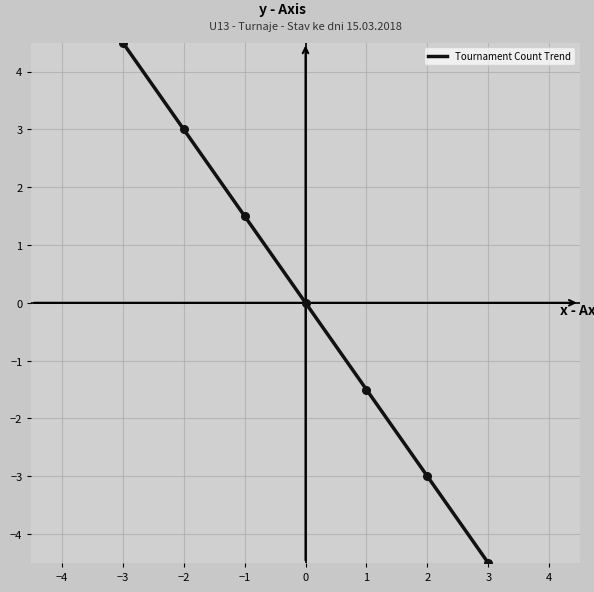

Which has a higher value, 1 or 2?

1